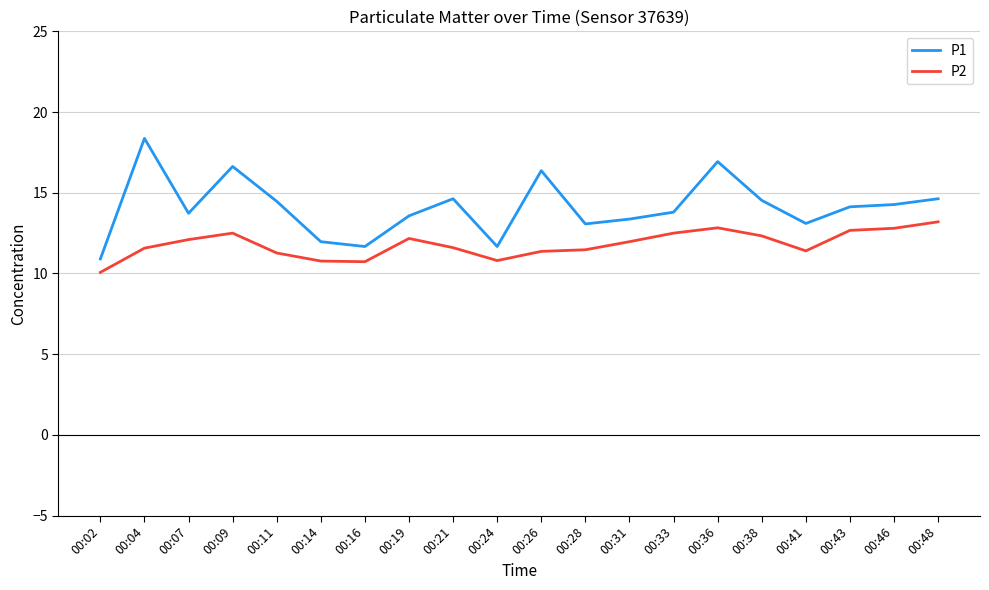

What is the difference between the P1 values at 00:19 and 00:16?

1.9